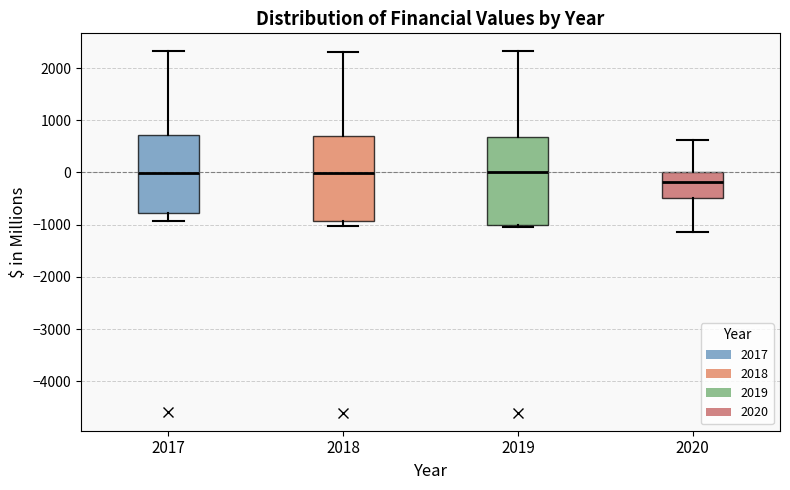

Reading left to right, transcribe this box plot: for each box, give where its median line is, the range the box spans, and where its two whiskers end, as read against the y-axis. The values are not printed on the chart, so give them approximately, as read against the axis.

2017: median 0, box -800 to 700, whiskers -900 to 2300
2018: median 0, box -900 to 700, whiskers -1000 to 2300
2019: median 0, box -1000 to 700, whiskers -1000 (just below the box's lower edge) to 2300
2020: median -200, box -500 to 0, whiskers -1100 to 600